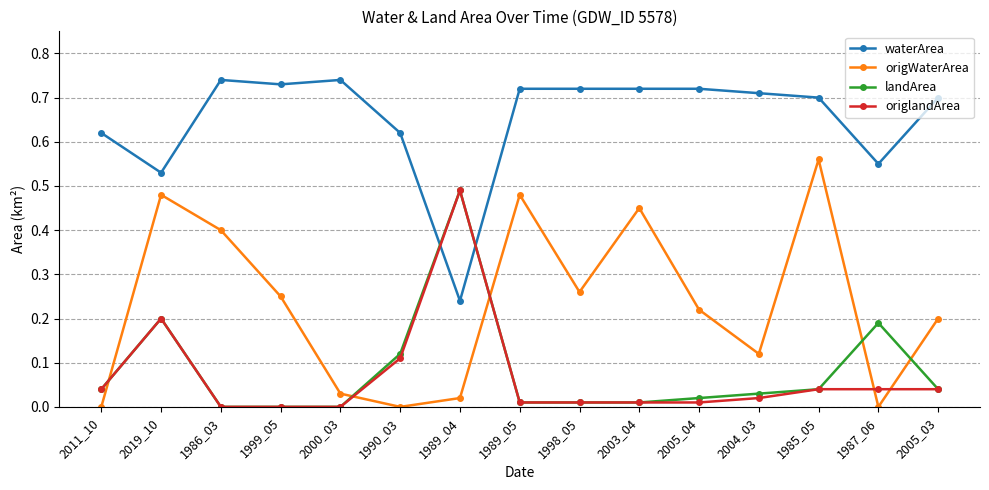

How many lines are shown in the chart?

4